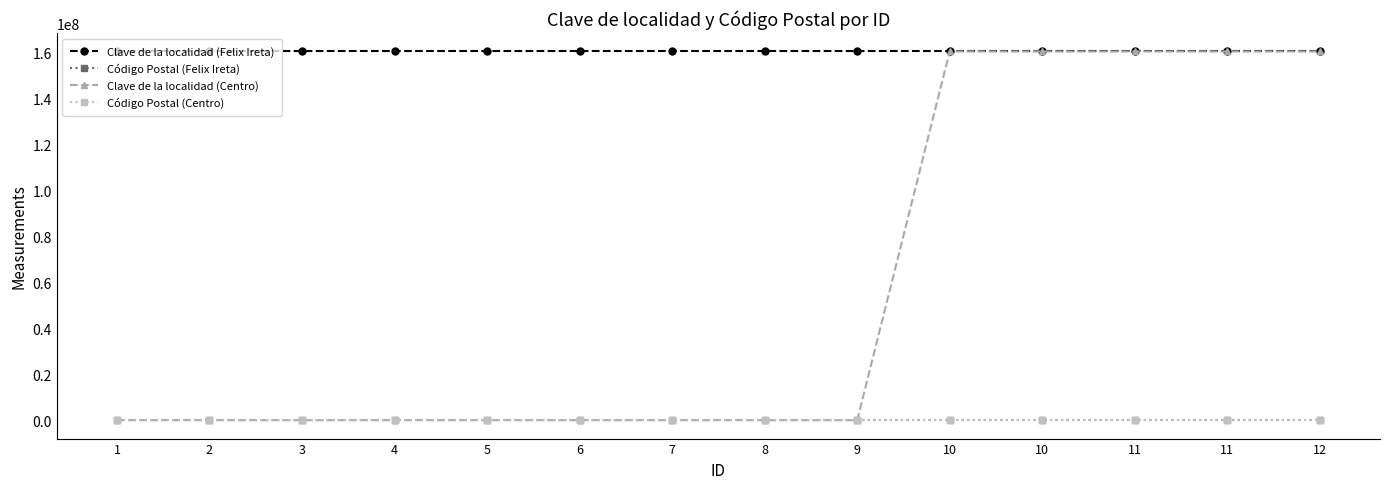

What is the total value across all series at 5?

160588071